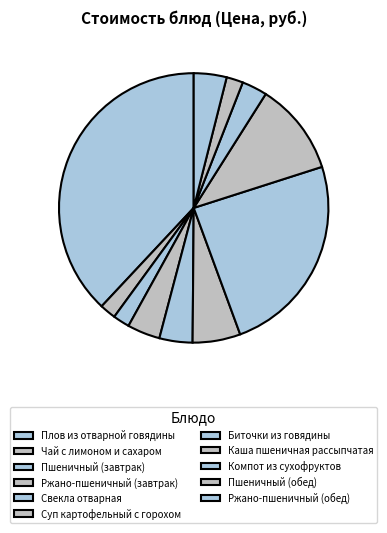

What percentage is the Пшеничный (завтрак) slice, to the nearest percent?

2%